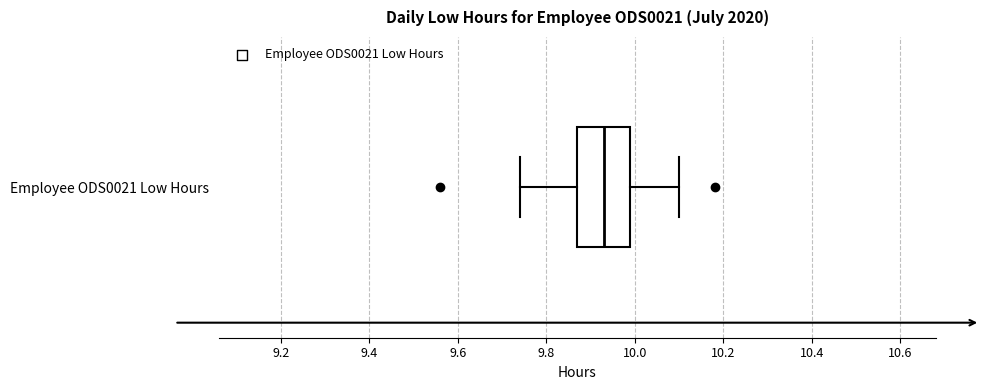

Read this box plot against the x-axis: the position of the median line, the range covered by the box, and the ends of both whiskers. The values are not printed on the chart, so give them approximately, as read against the axis.

median 9.94, box 9.88 to 10.00, whiskers 9.74 to 10.10